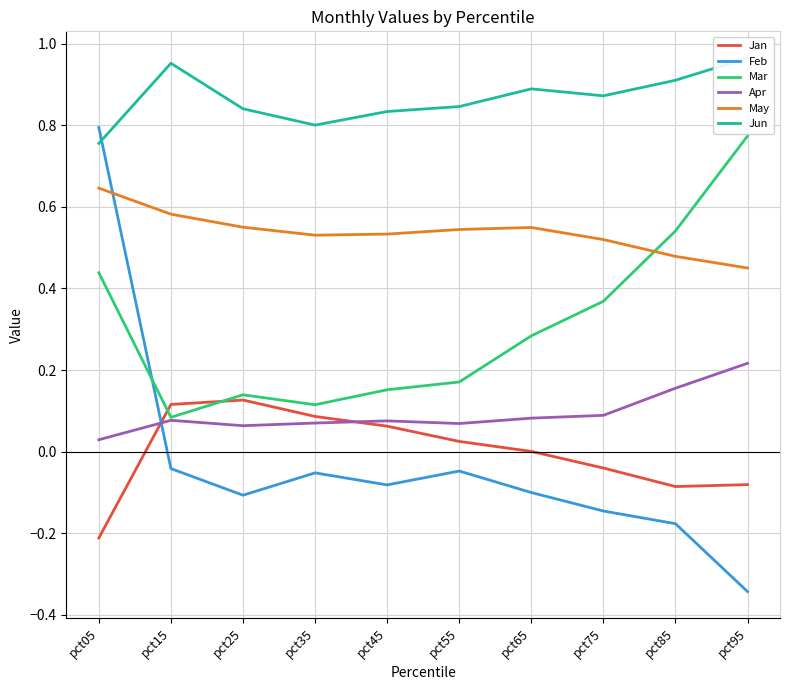

How many lines are shown in the chart?

6